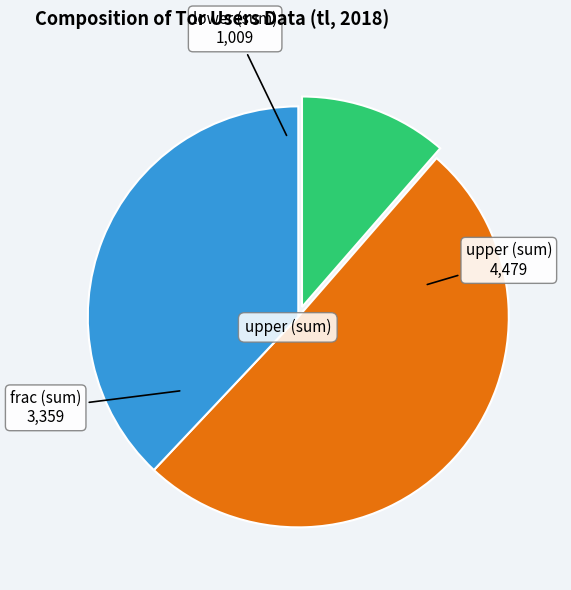

Does any single category account for the majority?

Yes